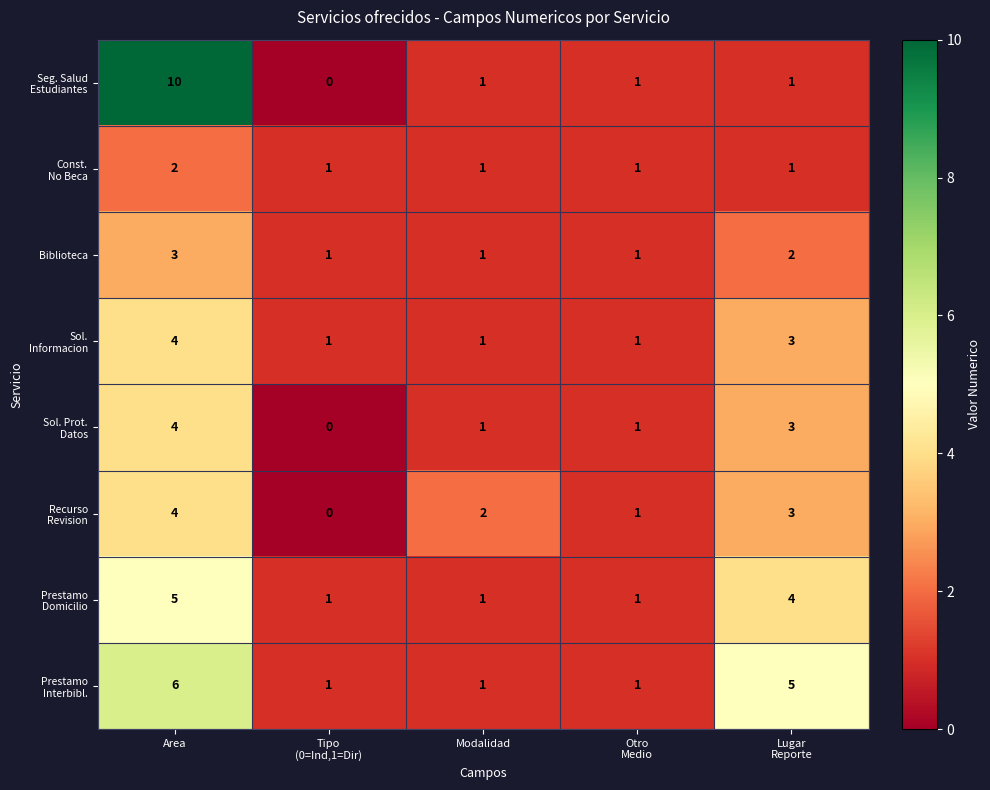

At which label does Biblioteca reach its peak?

Area